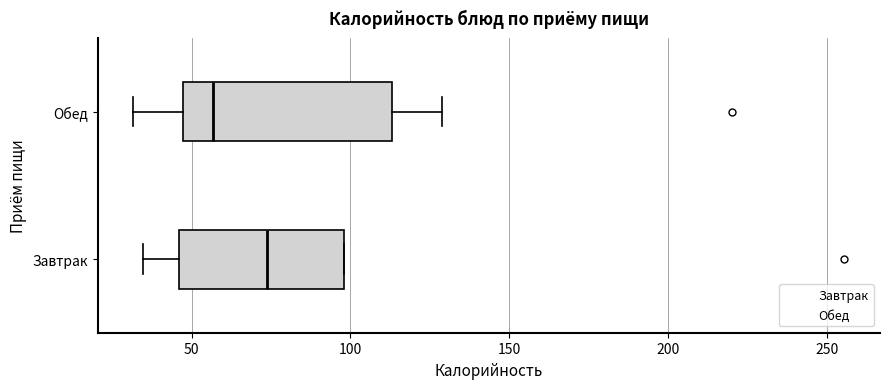

Which box's median line is the furthest to the left?

Обед